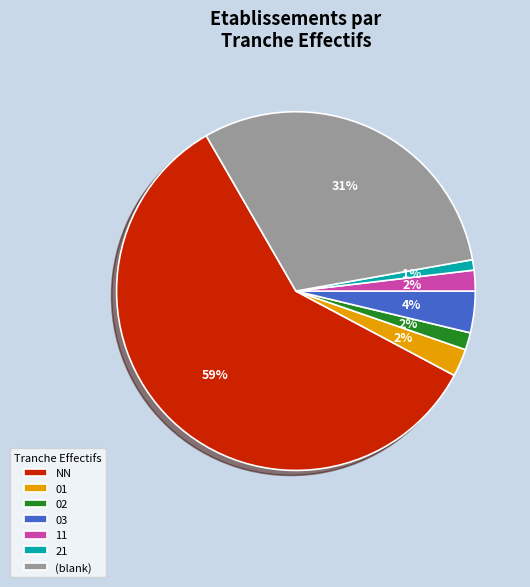

What is the majority slice?

NN